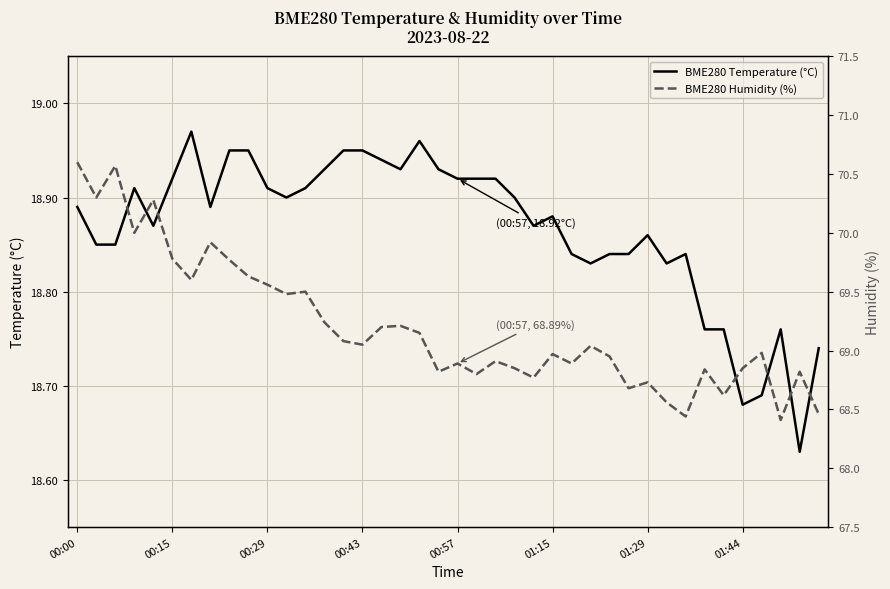

Reading right to left, extract all data points from this chart.

BME280 Temperature (°C): 18.7	18.6	18.8	18.7	18.7	18.8	18.8	18.8	18.8	18.9	18.8	18.8	18.8	18.8	18.9	18.9	18.9	18.9	18.9	18.9	18.9	19.0	18.9	18.9	18.9	18.9	18.9	18.9	18.9	18.9	18.9	18.9	18.9	19.0	18.9	18.9	18.9	18.9	18.9	18.9
BME280 Humidity (%): 68.5	68.8	68.4	69.0	68.8	68.6	68.8	68.4	68.6	68.7	68.7	69.0	69.0	68.9	69.0	68.8	68.8	68.9	68.8	68.9	68.8	69.2	69.2	69.2	69.0	69.1	69.2	69.5	69.5	69.6	69.6	69.8	69.9	69.6	69.8	70.3	70.0	70.6	70.3	70.6